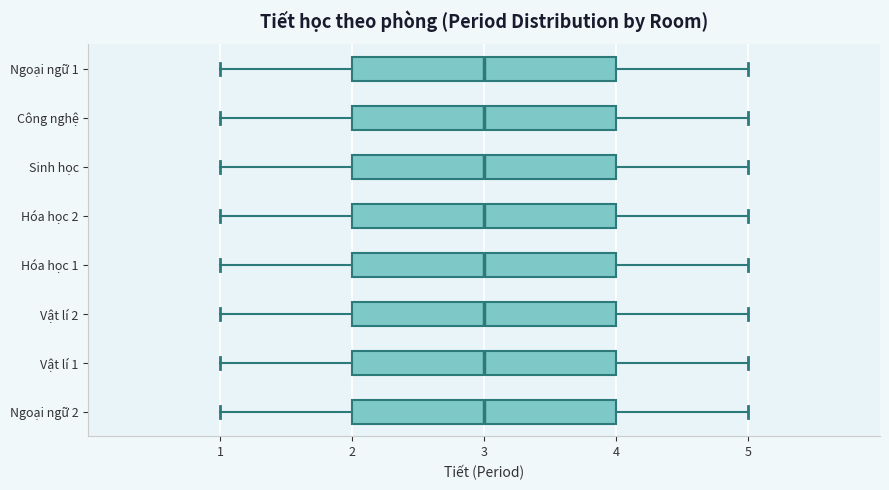

Reading bottom to top, transcribe this box plot: for each box, give where its median line is, the range the box spans, and where its two whiskers end, as read against the x-axis. The values are not printed on the chart, so give them approximately, as read against the axis.

Ngoại ngữ 2: median 3, box 2 to 4, whiskers 1 to 5
Vật lí 1: median 3, box 2 to 4, whiskers 1 to 5
Vật lí 2: median 3, box 2 to 4, whiskers 1 to 5
Hóa học 1: median 3, box 2 to 4, whiskers 1 to 5
Hóa học 2: median 3, box 2 to 4, whiskers 1 to 5
Sinh học: median 3, box 2 to 4, whiskers 1 to 5
Công nghệ: median 3, box 2 to 4, whiskers 1 to 5
Ngoại ngữ 1: median 3, box 2 to 4, whiskers 1 to 5